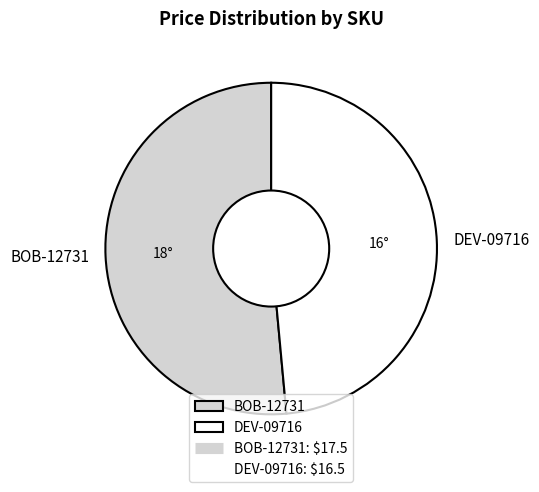

Is there a majority slice in this chart?

Yes